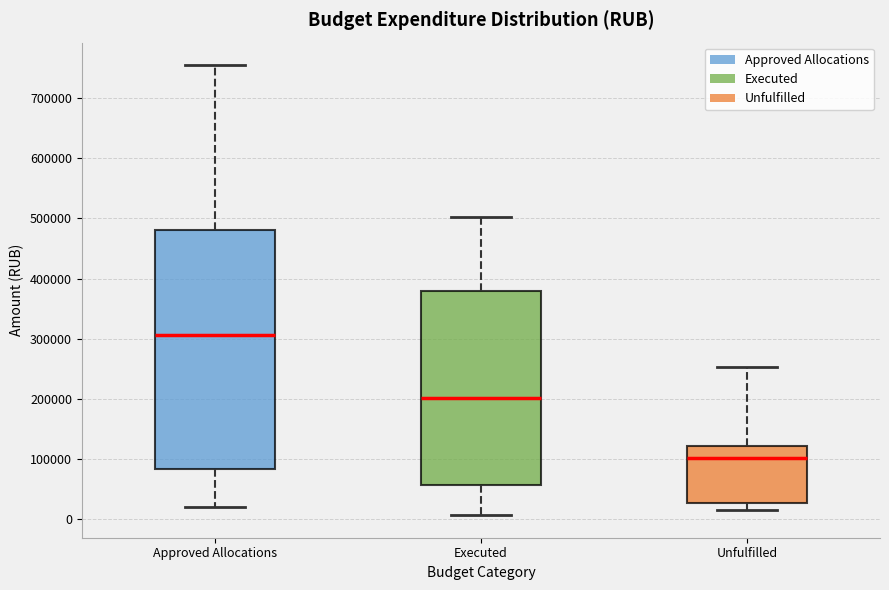

Which box is the tallest, from its lower edge to its upper edge?

Approved Allocations